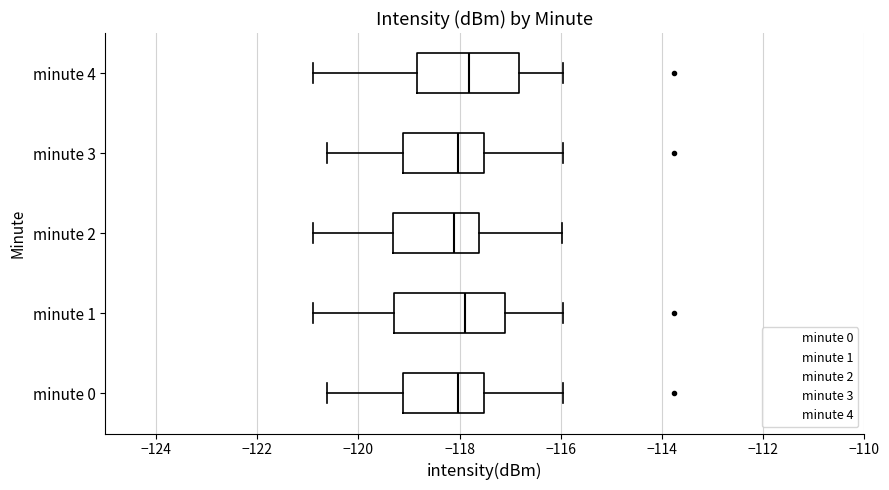

Where does the median line of the box for minute 1 sit on the x-axis? The values are not printed on the chart, so give them approximately, as read against the axis.

-117.8